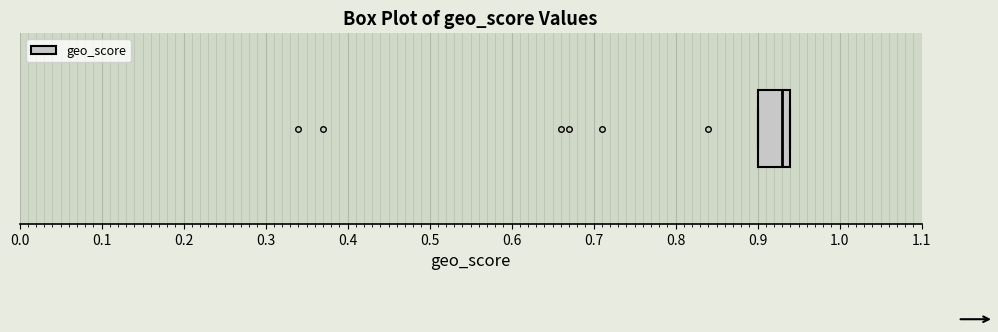

Transcribe this box plot: give where the median line is, the range the box spans, and where the two whiskers end, as read against the x-axis. The values are not printed on the chart, so give them approximately, as read against the axis.

median 0.93, box 0.90 to 0.94, whiskers 0.90 to 0.94